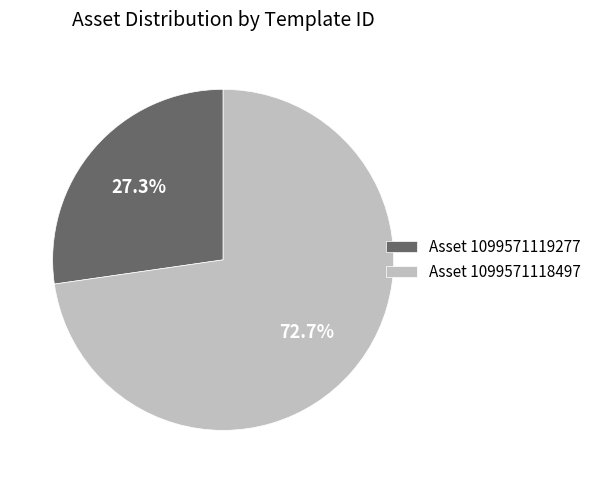

Which slice is the smallest?

Asset 1099571119277